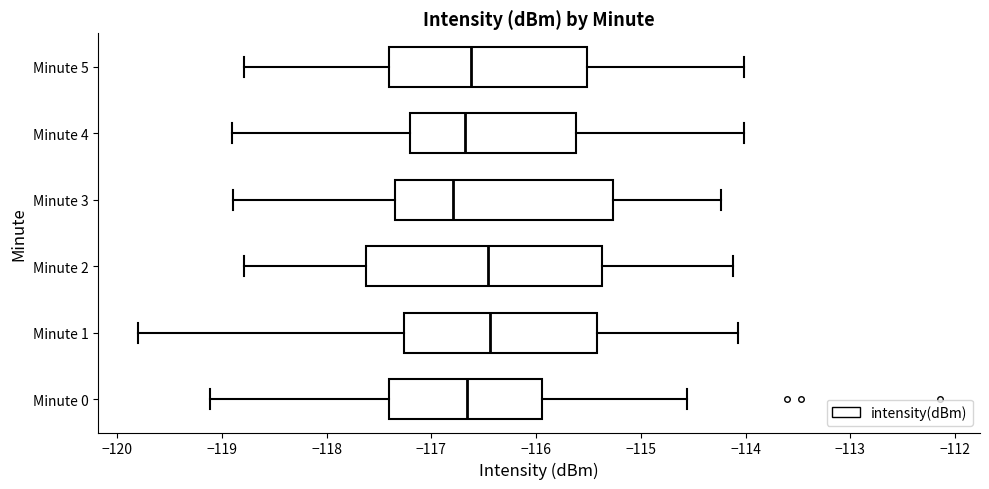

Which box has the furthest to the left median line?

Minute 3